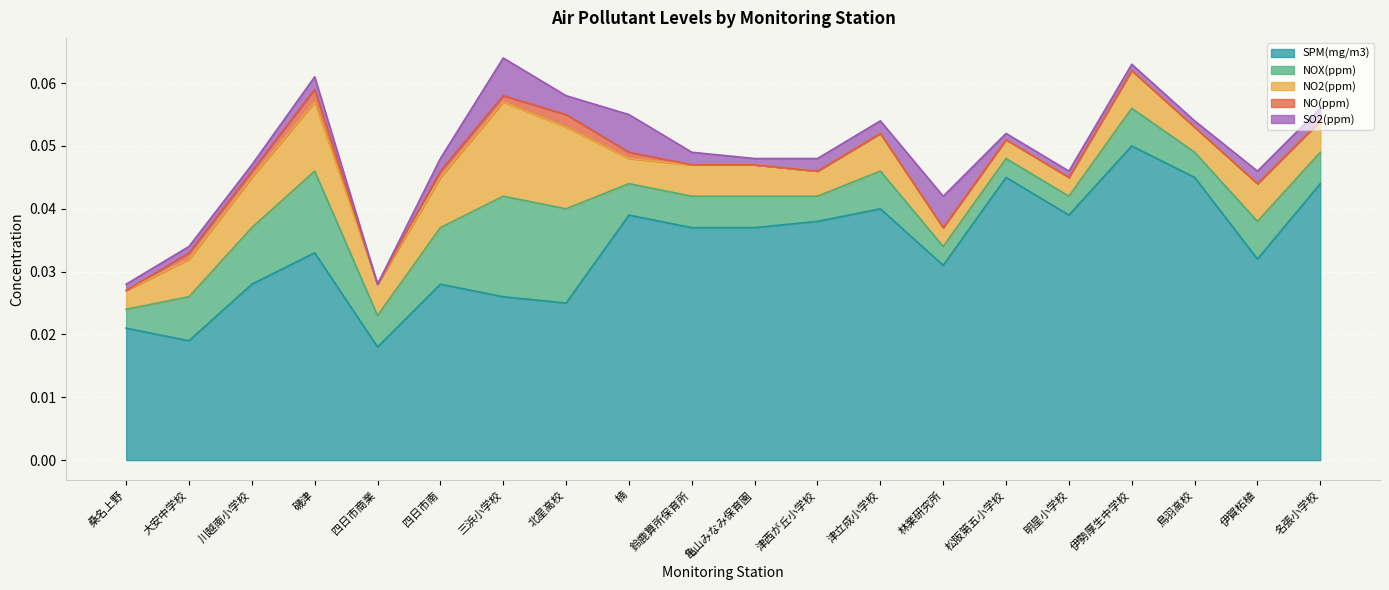

True or false: NOX(ppm) and NO(ppm) intersect in this chart.

False